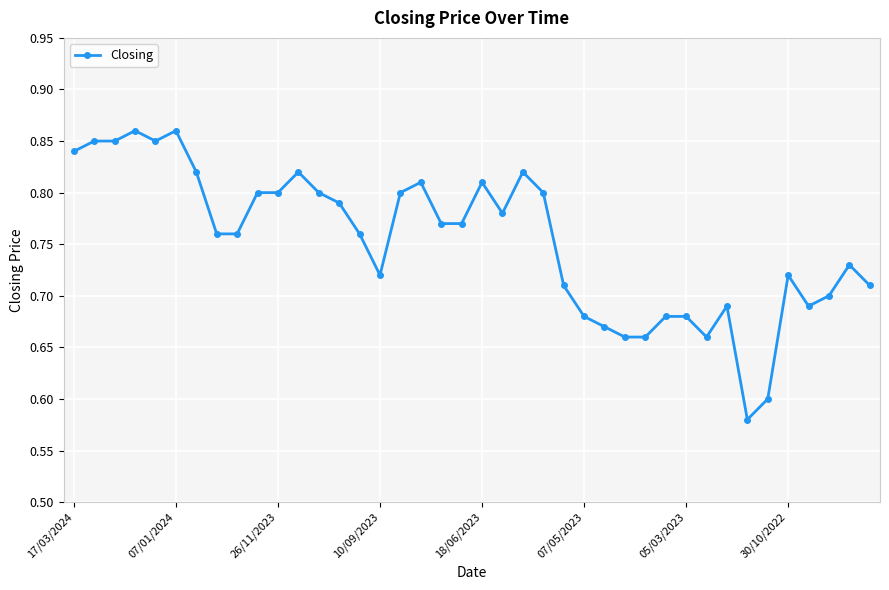

What is the difference between the maximum and minimum values?

0.3